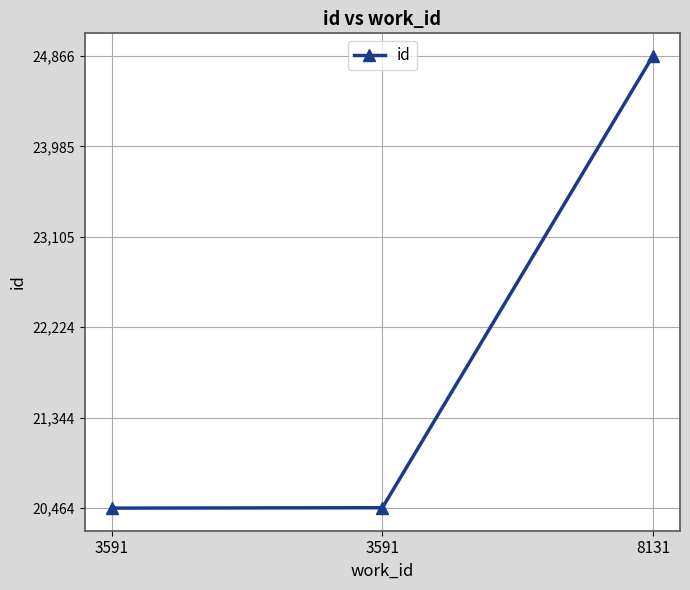

Is this an area chart (filled region under the line)?

No